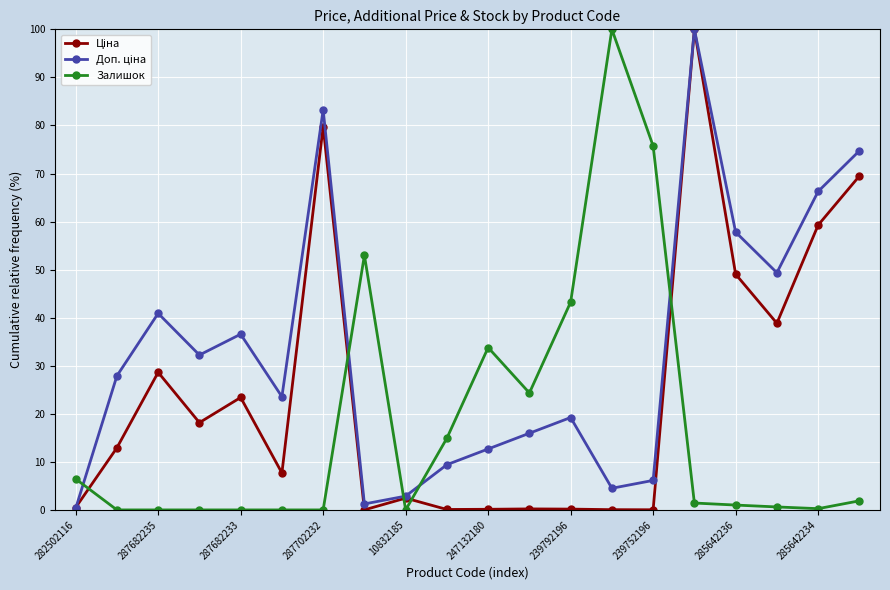

Count the number of data series in this chart.

3